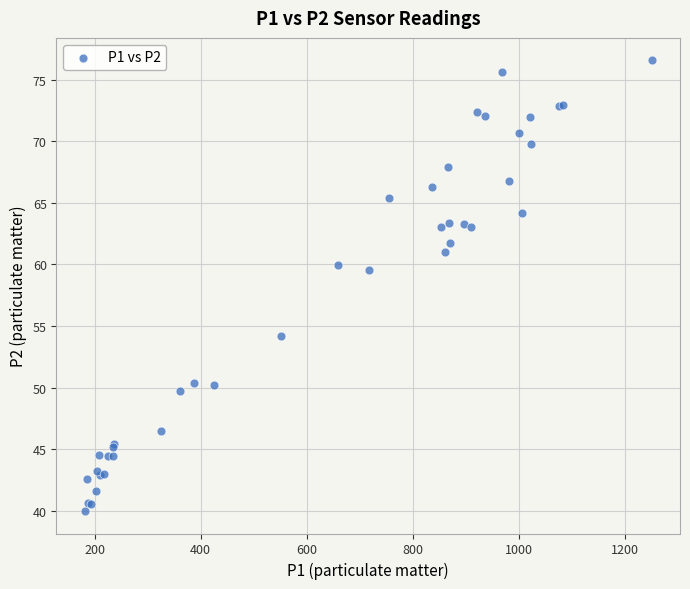

What Y value in the scatter plot is closest to 58?

59.5